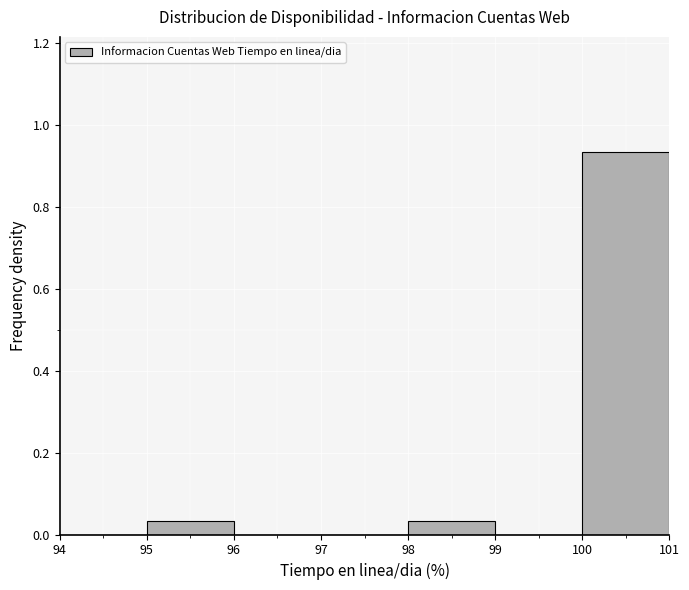

Reading left to right, list every bar in this chart as the range it spans on the x-axis followed by its height. The values are not printed on the chart, so give them approximately, as read against the axis.

94 to 95: 0
95 to 96: 0.04
96 to 97: 0
97 to 98: 0
98 to 99: 0.04
99 to 100: 0
100 to 101: 0.94